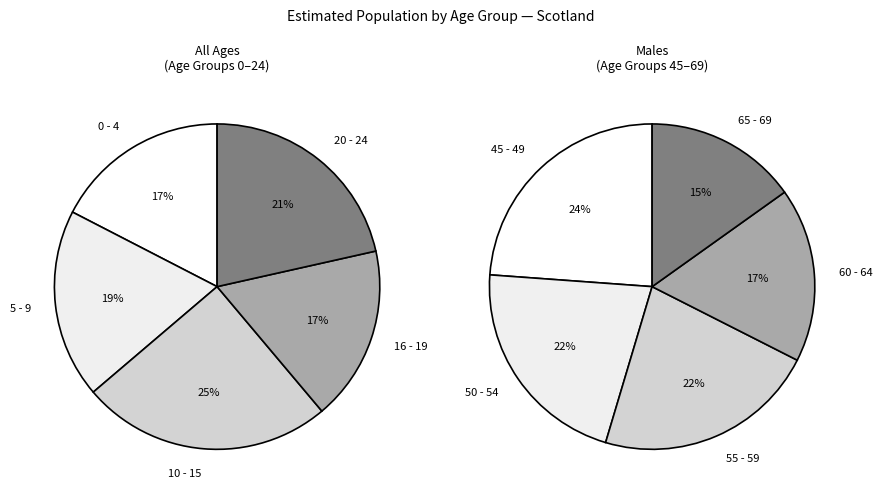

True or false: 25 - 29 accounts for 30% of the total.

False